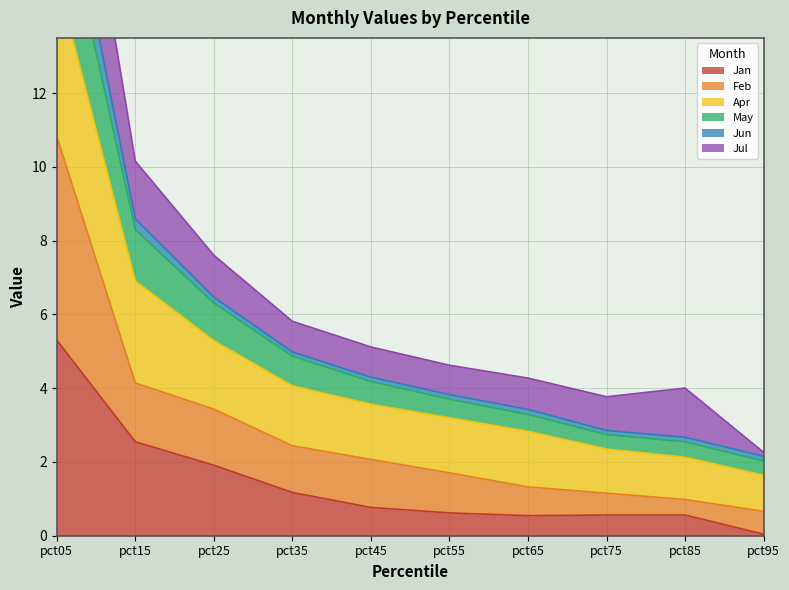

Between pct95 and pct05, which is larger?

pct05